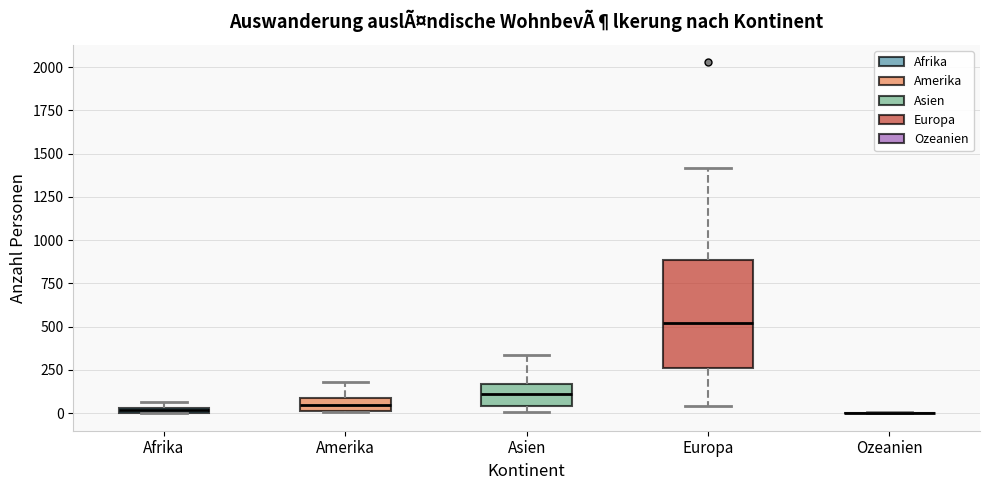

Comparing the boxes themselves (not the whiskers), which one is the tallest?

Europa